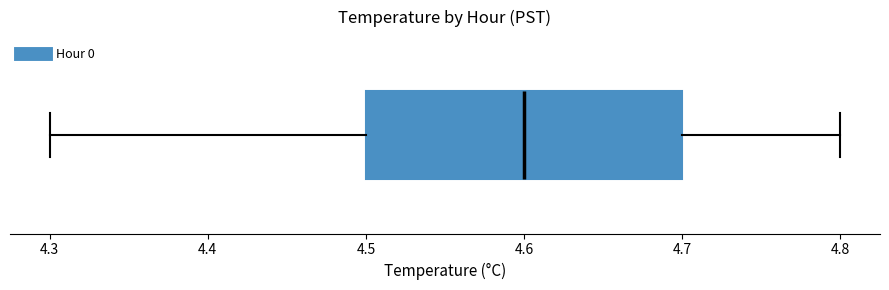

Where does the median line of the box sit on the x-axis? The values are not printed on the chart, so give them approximately, as read against the axis.

4.6